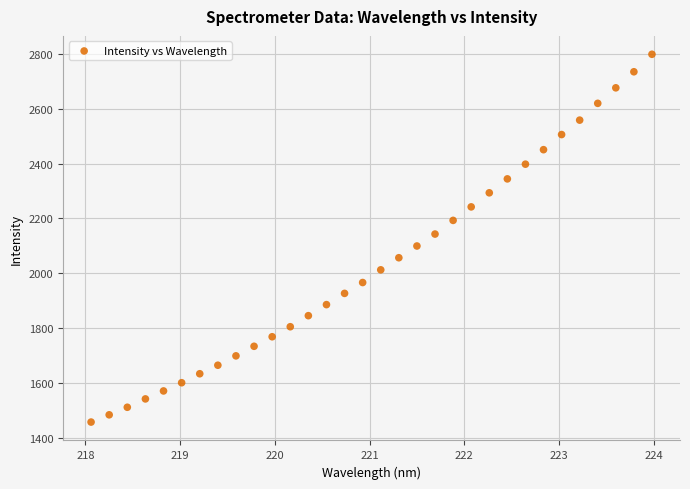

What is the range of X values (max minus min)?

5.9